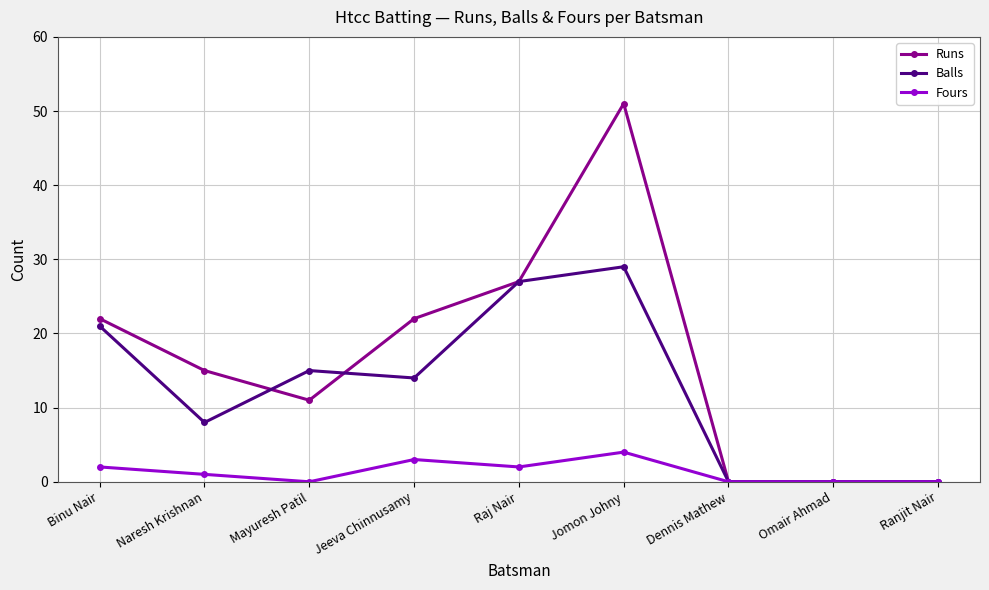

What is the maximum value for Balls?

29